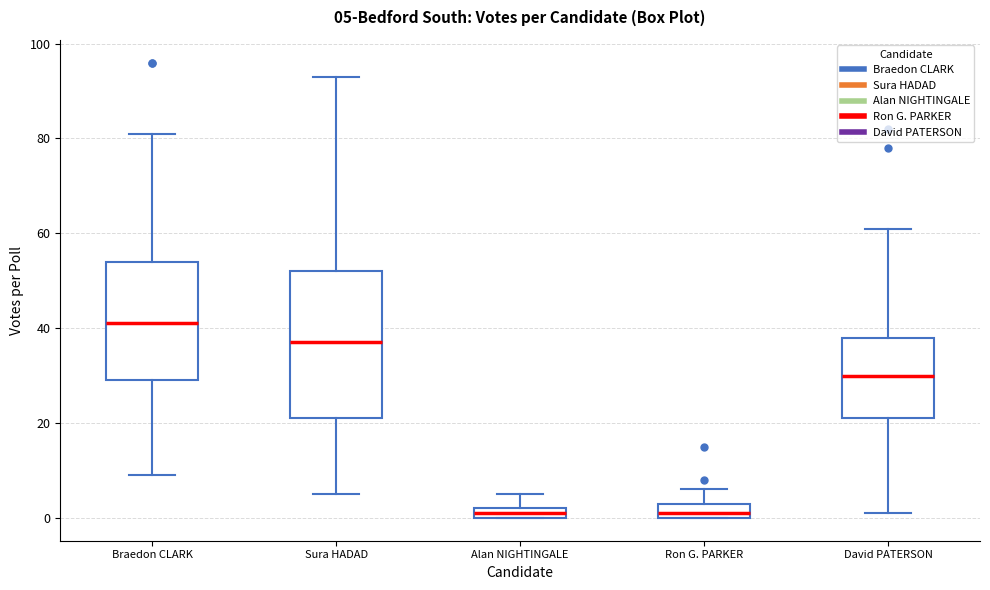

Comparing the boxes themselves (not the whiskers), which one is the tallest?

Sura HADAD